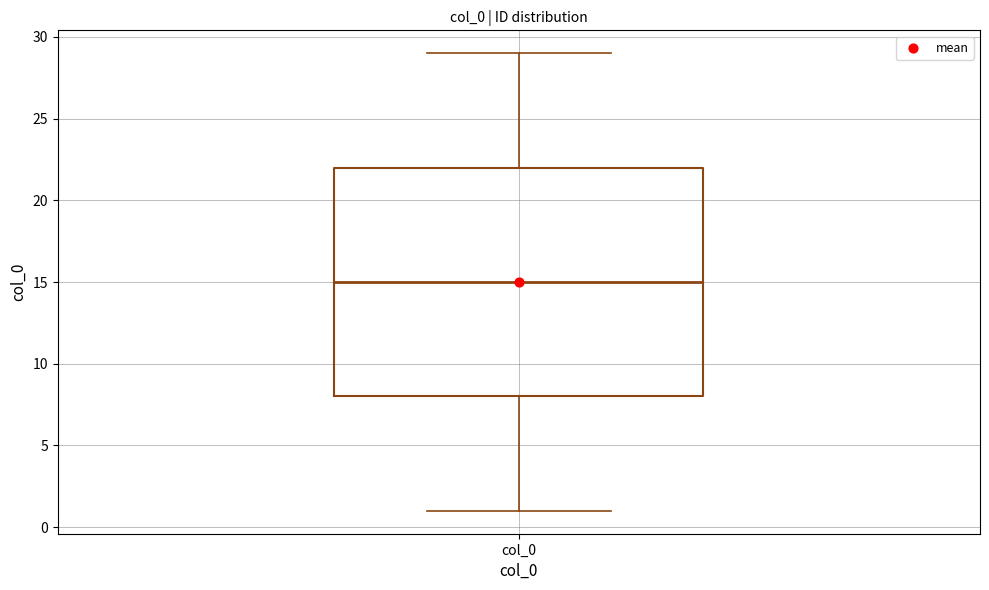

Where does the upper whisker of the box for col_0 end on the y-axis? The values are not printed on the chart, so give them approximately, as read against the axis.

29